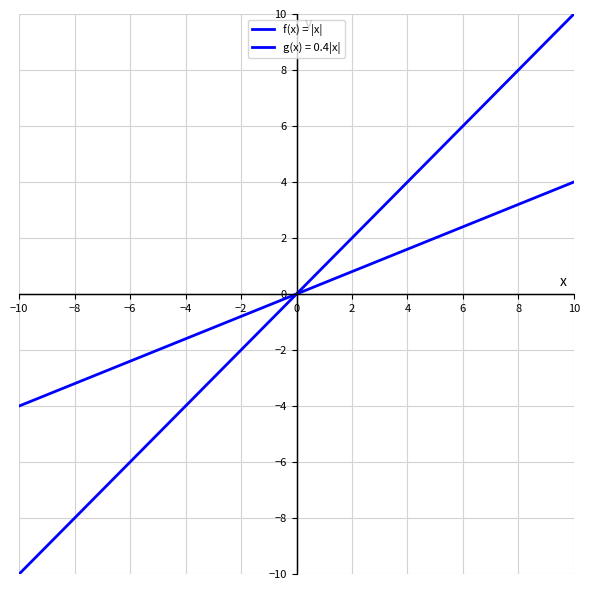

How many lines are shown in the chart?

2